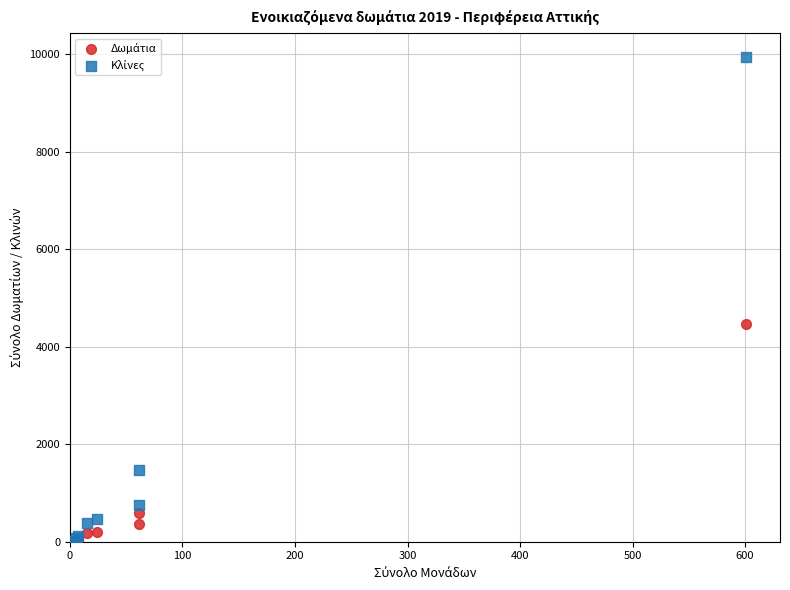

Across all series, what Y value is closest to 4972?

4466